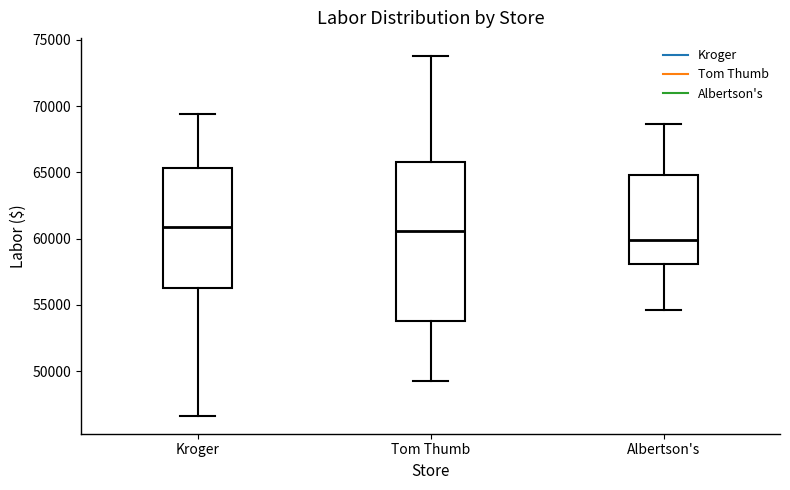

Comparing the boxes themselves (not the whiskers), which one is the tallest?

Tom Thumb